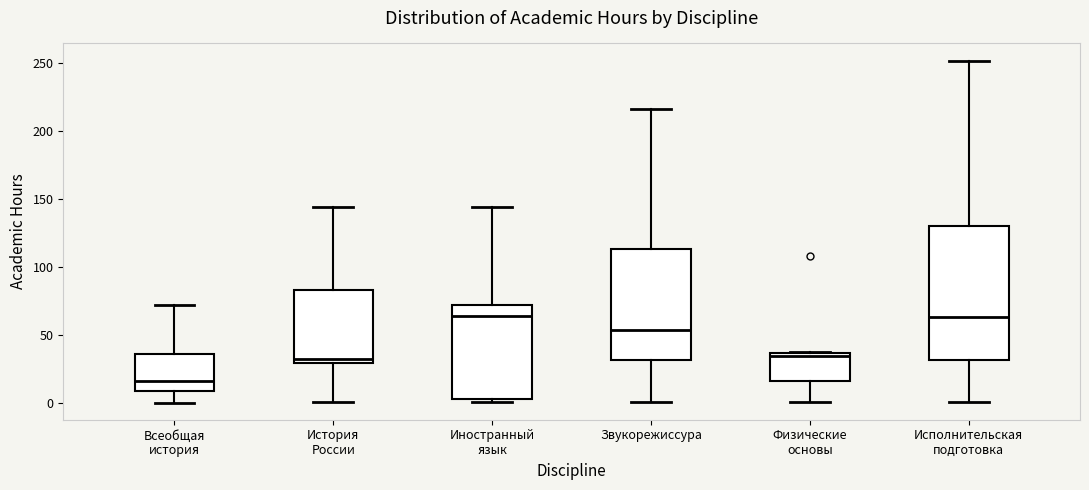

Reading left to right, transcribe this box plot: for each box, give where its median line is, the range the box spans, and where its two whiskers end, as read against the y-axis. The values are not printed on the chart, so give them approximately, as read against the axis.

Всеобщая история: median 15, box 10 to 35, whiskers 0 to 70
История России: median 30 (just above the box's lower edge), box 30 to 85, whiskers 0 to 145
Иностранный язык: median 65, box 5 to 70, whiskers 0 to 145
Звукорежиссура: median 55, box 30 to 115, whiskers 0 to 215
Физические основы: median 35 (just below the box's upper edge), box 15 to 35, whiskers 0 to 40
Исполнительская подготовка: median 65, box 30 to 130, whiskers 0 to 250